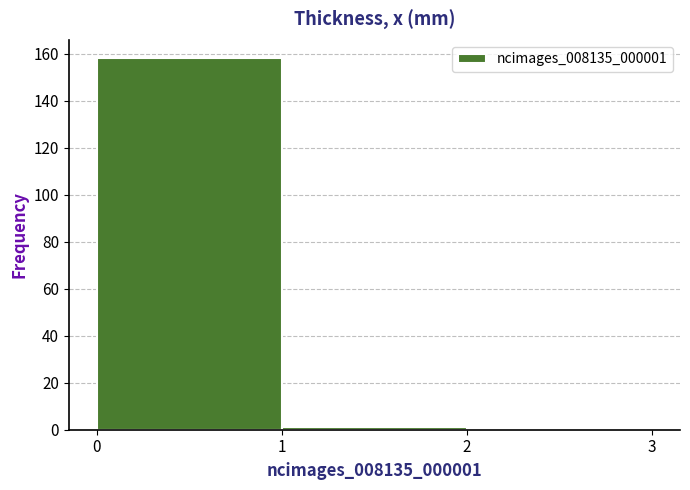

Reading left to right, transcribe this chart: for each bar, give the range it covers on the x-axis and its height. The values are not printed on the chart, so give them approximately, as read against the axis.

0 to 1: 158
1 to 2: under 2
2 to 3: 0